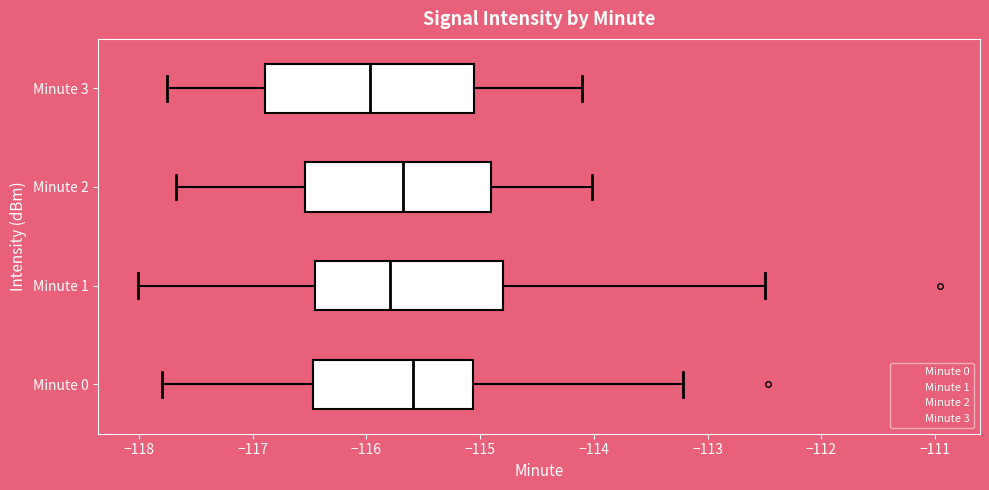

Which box's median line is the furthest to the left?

Minute 3